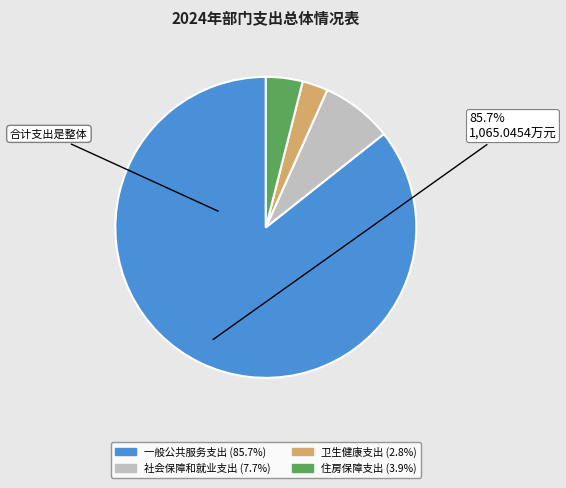

Combined, do 住房保障支出 and 一般公共服务支出 account for over 50%?

Yes